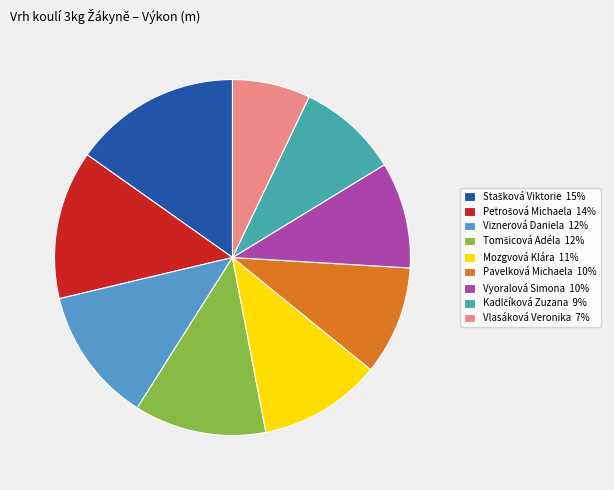

How many segments does this pie chart have?

9